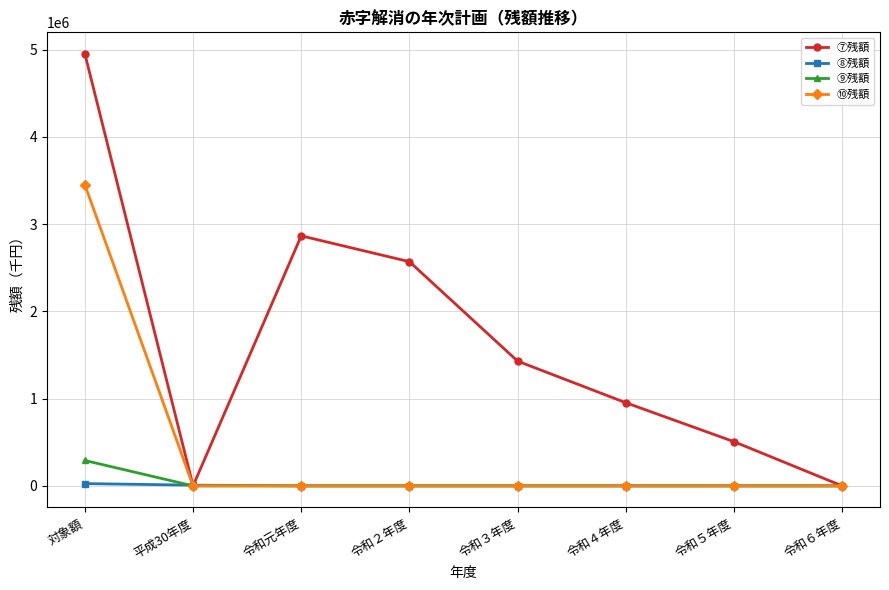

What is the difference between the maximum and minimum values in the ⑩残額 series?

3449887.8